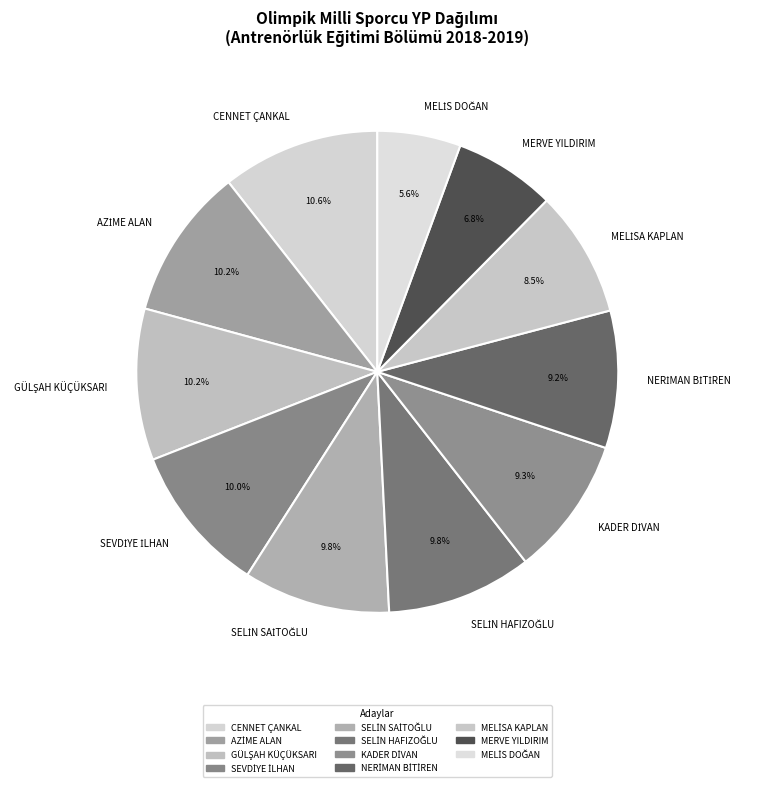

How much of the chart is everything except MERVE YILDIRIM?

93.2%